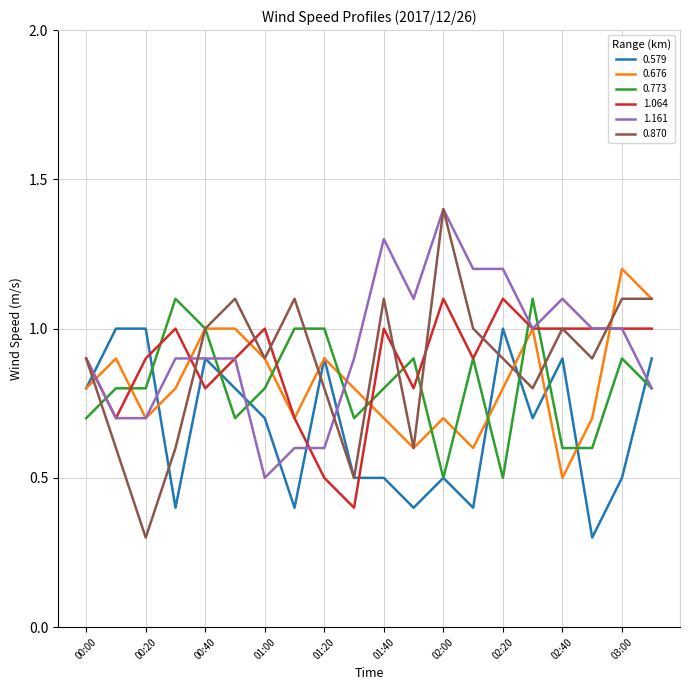

Which series has the largest total across all categories?

1.161